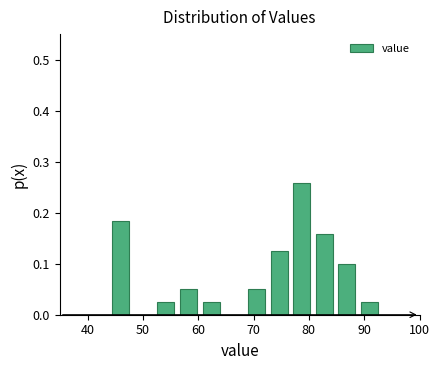

Reading left to right, transcribe this chart: for each bar, give the range it covers on the x-axis and its height. Neither the bar edges nor the heights are printed on the chart, so give them approximately, as read against the axes.

44 to 48: 0.18
48 to 52: 0
52 to 56: 0.03
56 to 60: 0.05
60 to 64: 0.03
64 to 68: 0
68 to 73: 0.05
73 to 77: 0.13
77 to 81: 0.26
81 to 85: 0.16
85 to 89: 0.10
89 to 93: 0.03